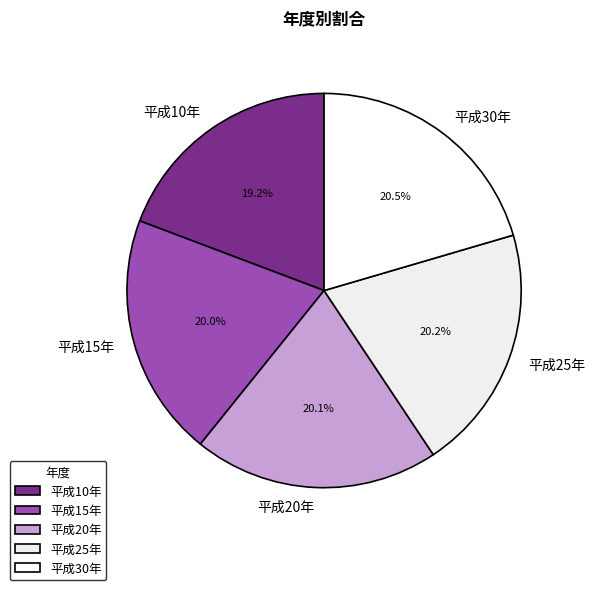

How much of the chart is everything except 平成20年?

79.9%